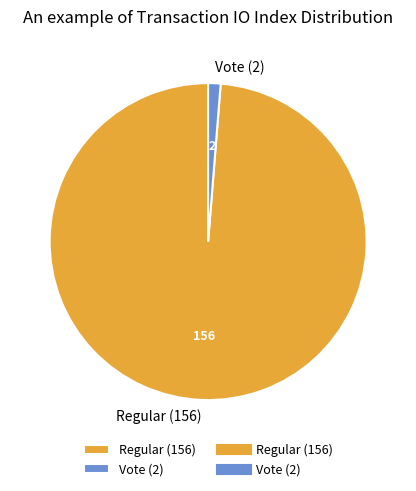

Is it true that Vote (2) is 1% of the pie?

True